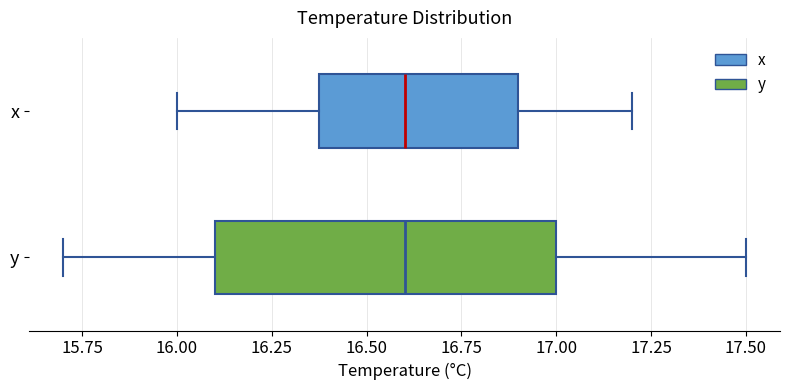

Comparing the boxes themselves (not the whiskers), which one is the widest?

y